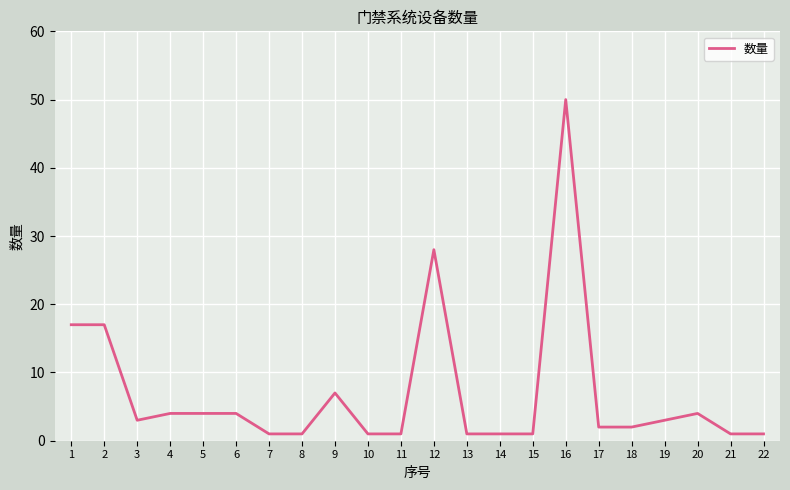

At which label is the value closest to 25?

12